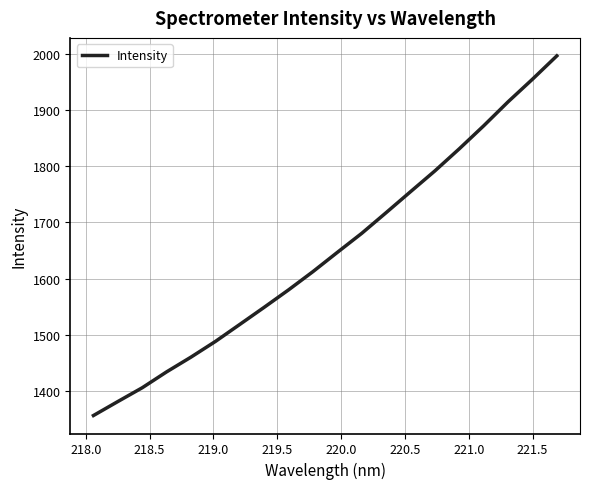

What is the minimum value shown in the chart?

1356.2